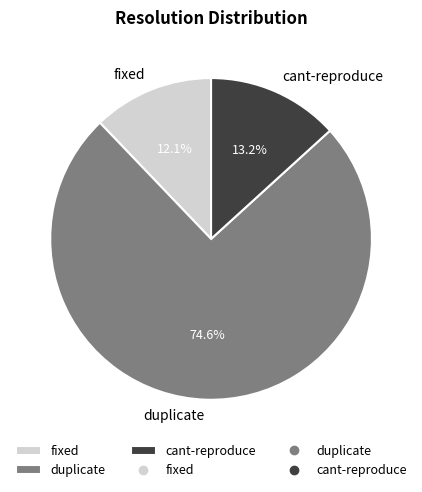

Rank the categories by value from highest to lowest.

duplicate, cant-reproduce, fixed